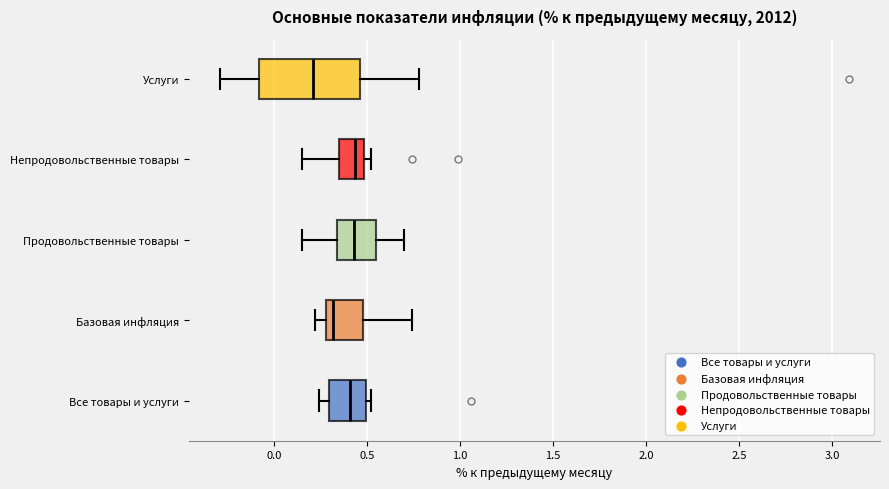

Reading bottom to top, read every box against the x-axis: the position of its median line, the range the box covers, and the ends of its whiskers. The values are not printed on the chart, so give them approximately, as read against the axis.

Все товары и услуги: median 0.40, box 0.30 to 0.50, whiskers 0.25 to 0.50 (just right of the box's right edge)
Базовая инфляция: median 0.30 (just right of the box's left edge), box 0.30 to 0.50, whiskers 0.20 to 0.75
Продовольственные товары: median 0.45, box 0.35 to 0.55, whiskers 0.15 to 0.70
Непродовольственные товары: median 0.45, box 0.35 to 0.50, whiskers 0.15 to 0.50 (just right of the box's right edge)
Услуги: median 0.20, box -0.10 to 0.45, whiskers -0.30 to 0.80